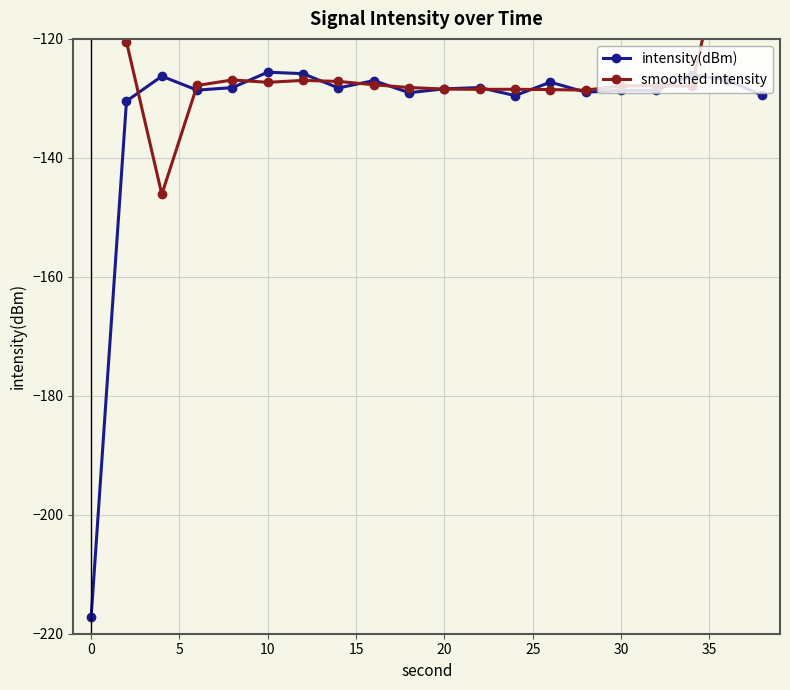

What is the lowest value of the intensity(dBm) series?

-217.1